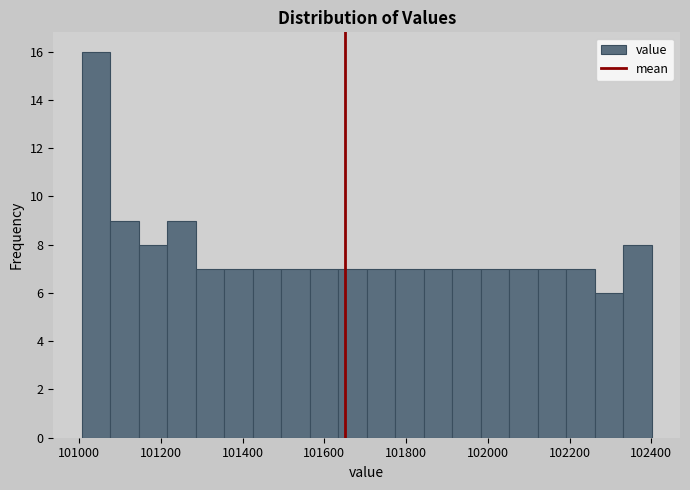

Around what value on the x-axis is the tallest bar? Give the approximate position of its centre, as read against the axis.

101040